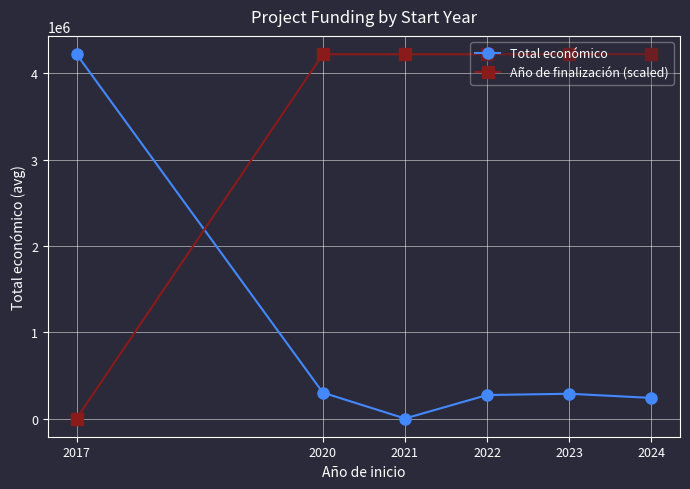

Which series ends up on top after the final intersection of Total económico and Año de finalización (scaled)?

Año de finalización (scaled)